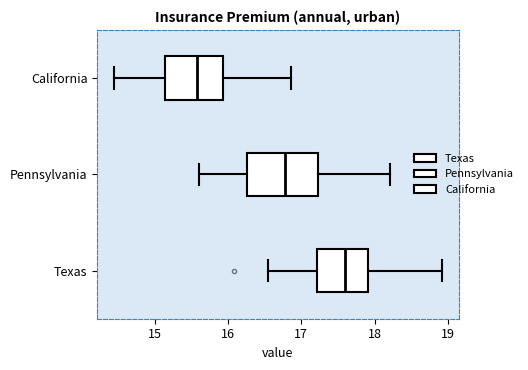

Where is the right edge of the box for California on the x-axis? The values are not printed on the chart, so give them approximately, as read against the axis.

15.9